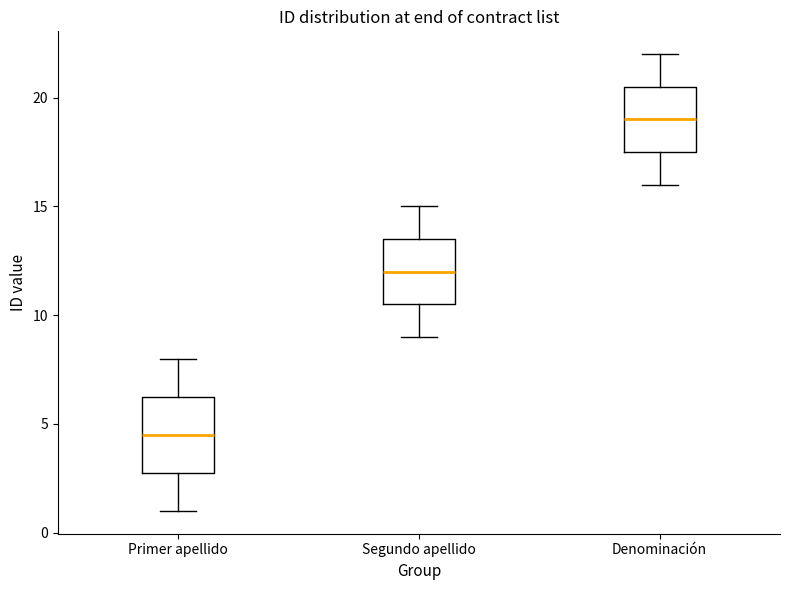

Reading left to right, read every box against the y-axis: the position of its median line, the range the box covers, and the ends of its whiskers. The values are not printed on the chart, so give them approximately, as read against the axis.

Primer apellido: median 4.5, box 3.0 to 6.5, whiskers 1.0 to 8.0
Segundo apellido: median 12.0, box 10.5 to 13.5, whiskers 9.0 to 15.0
Denominación: median 19.0, box 17.5 to 20.5, whiskers 16.0 to 22.0